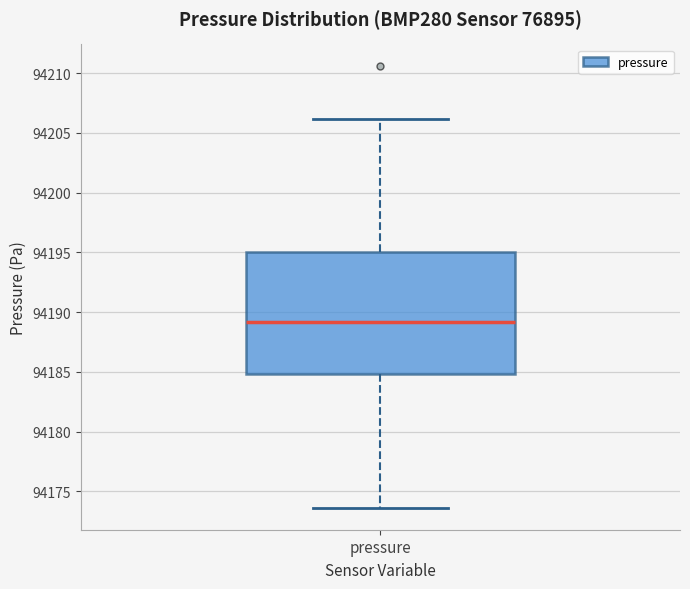

Where does the lower whisker of the box for pressure end on the y-axis? The values are not printed on the chart, so give them approximately, as read against the axis.

94173.5